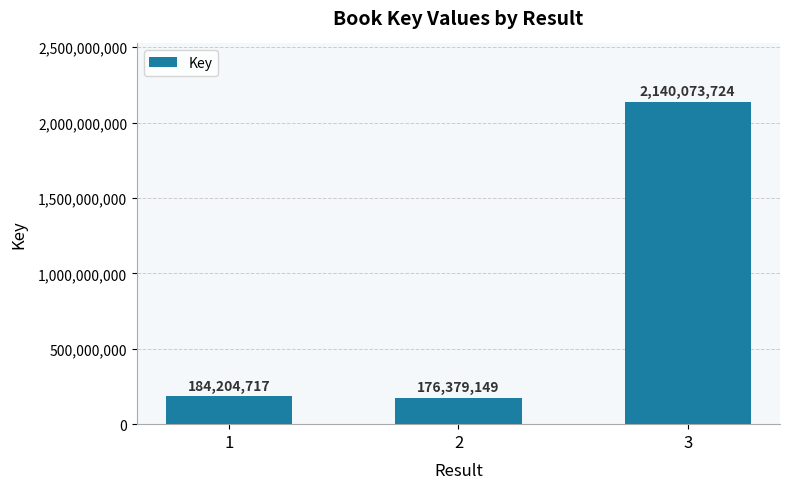

List the labels in order of value, largest first.

3, 1, 2